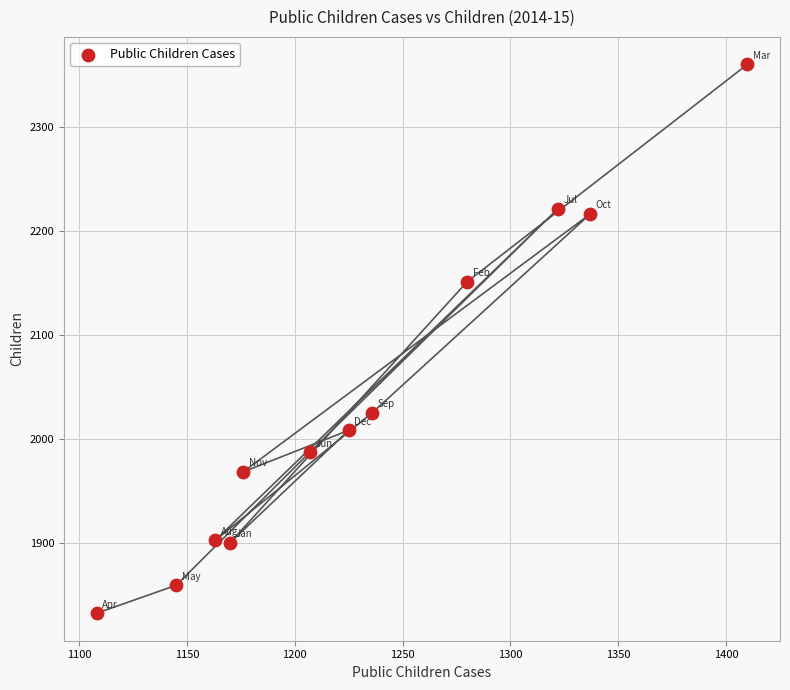

What Y value in the scatter plot is closest to 2096?

2151